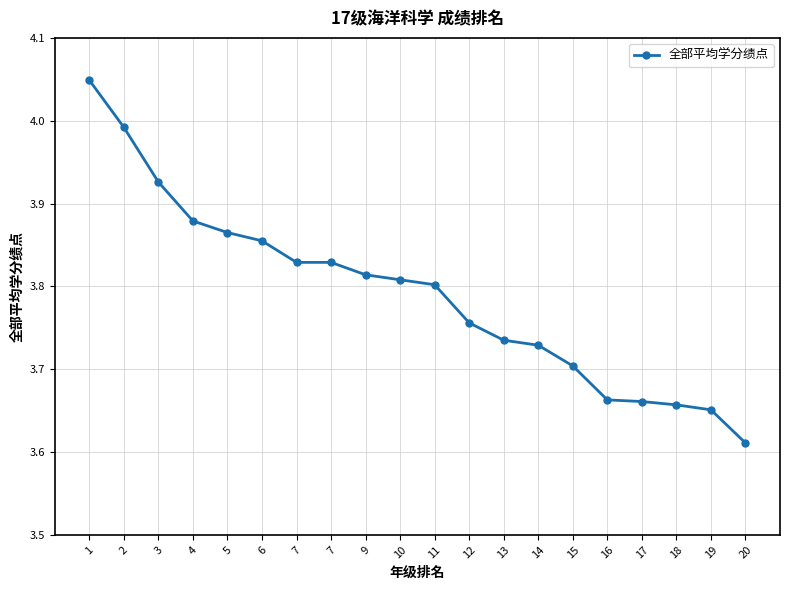

What is the value of the 5th point from the left?

3.9